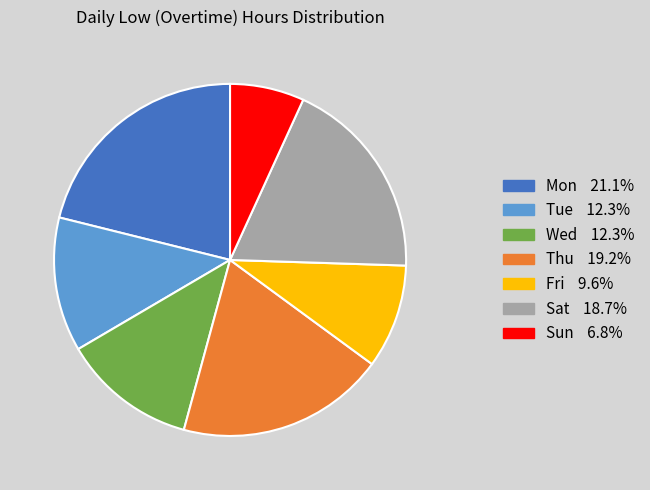

Does any single category account for the majority?

No